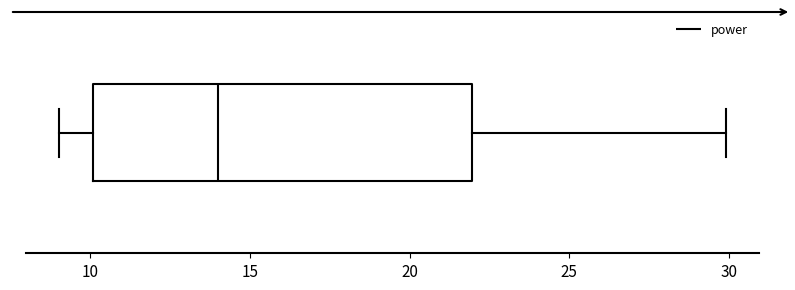

Read this box plot against the x-axis: the position of the median line, the range covered by the box, and the ends of both whiskers. The values are not printed on the chart, so give them approximately, as read against the axis.

median 14, box 10 to 22, whiskers 9 to 30